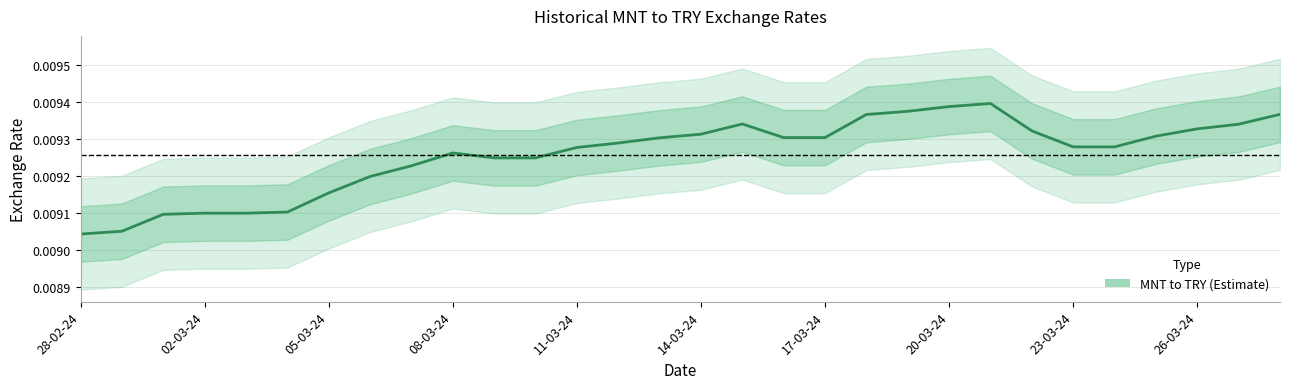

The chart shows a value of 0.0 at 26. True or false?

True